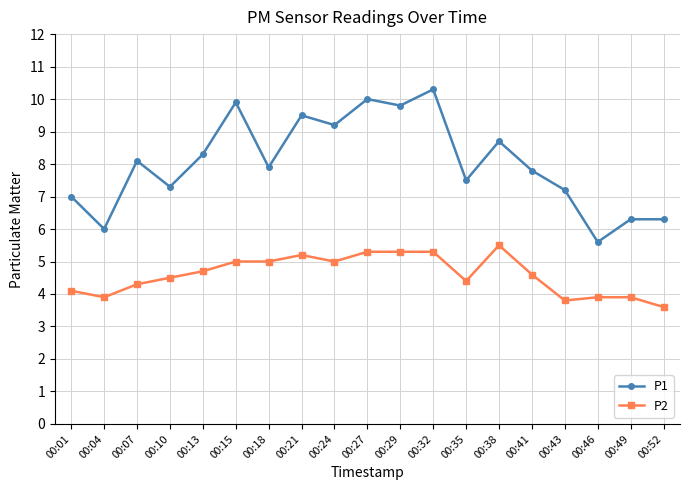

At which category does P1 reach its first local valley?

00:04